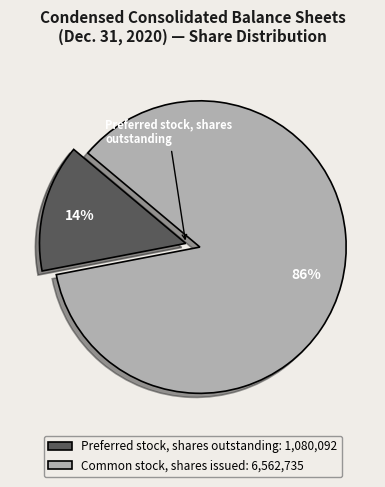

Which has a higher value, Common stock, shares issued: 6,562,735 or Preferred stock, shares outstanding: 1,080,092?

Common stock, shares issued: 6,562,735